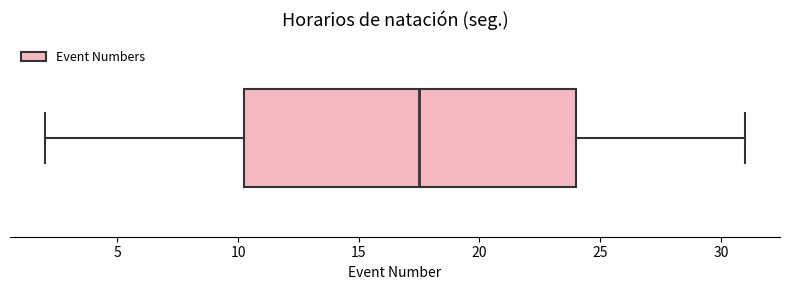

Read this box plot against the x-axis: the position of the median line, the range covered by the box, and the ends of both whiskers. The values are not printed on the chart, so give them approximately, as read against the axis.

median 17.5, box 10.5 to 24.0, whiskers 2.0 to 31.0